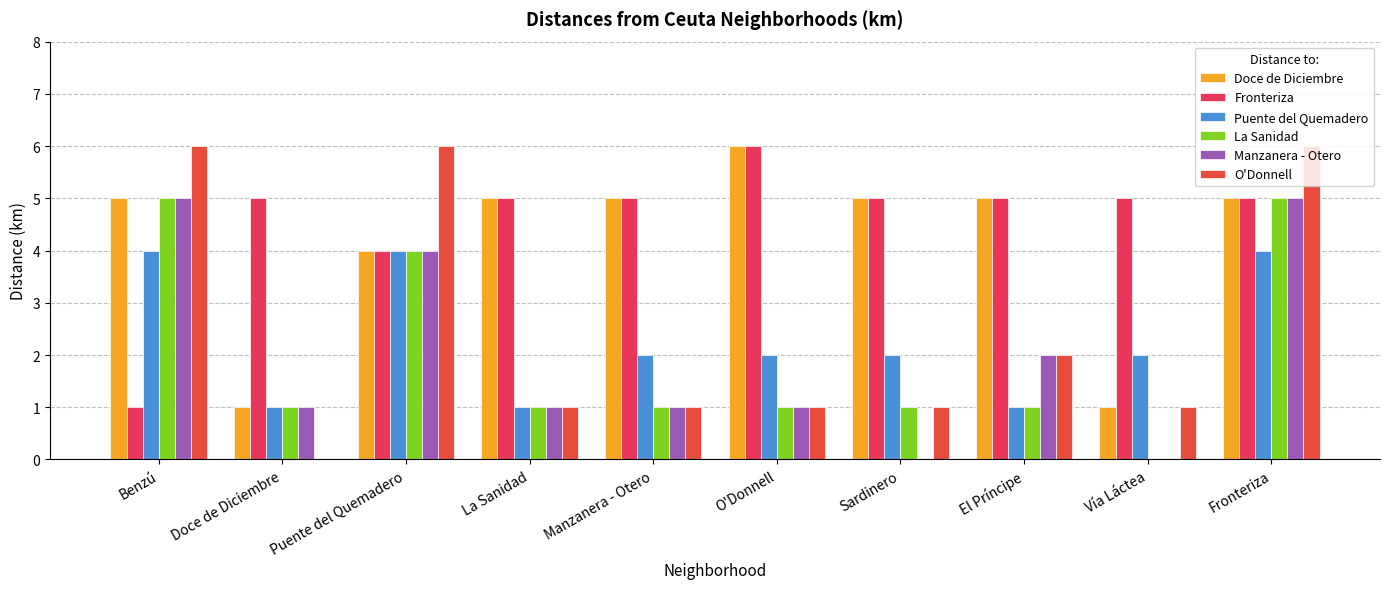

What is the label of the 5th bar from the right?

O'Donnell